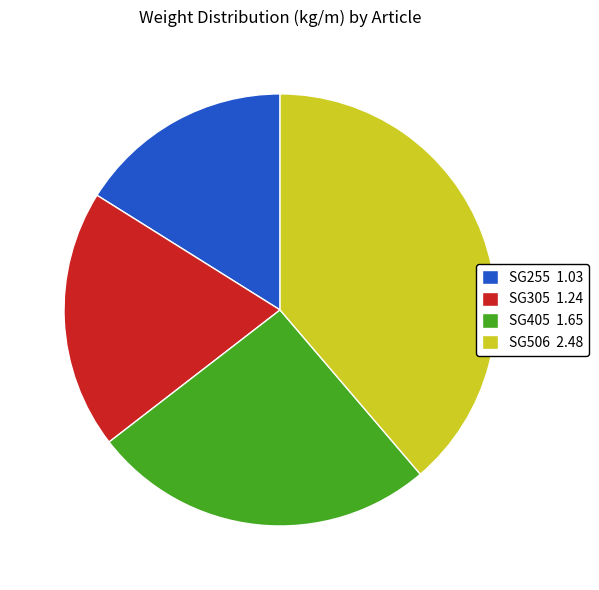

How many segments does this pie chart have?

4